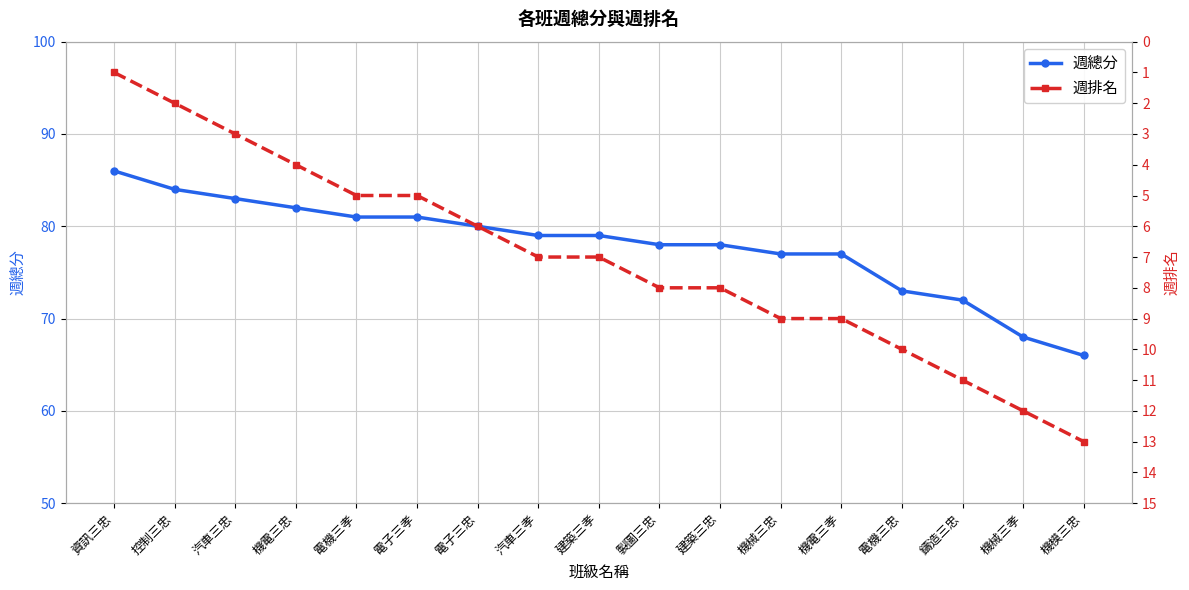

What is the spread (max minus min) of values at 電機三孝?

76